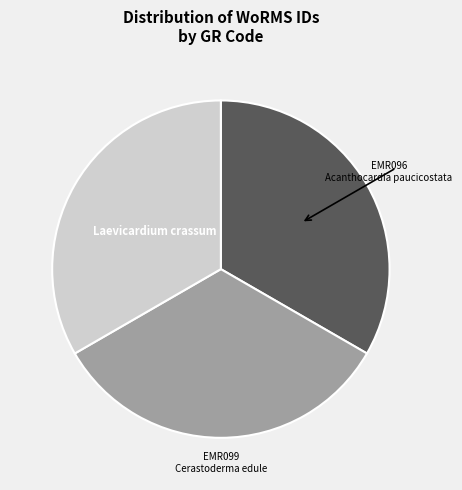

Is there a majority slice in this chart?

No